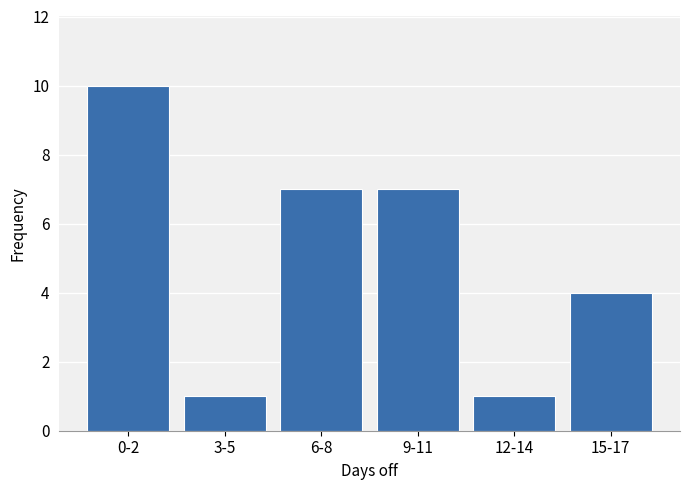

Reading left to right, what are all the values shown in this chart?

0-2=10	3-5=1	6-8=7	9-11=7	12-14=1	15-17=4